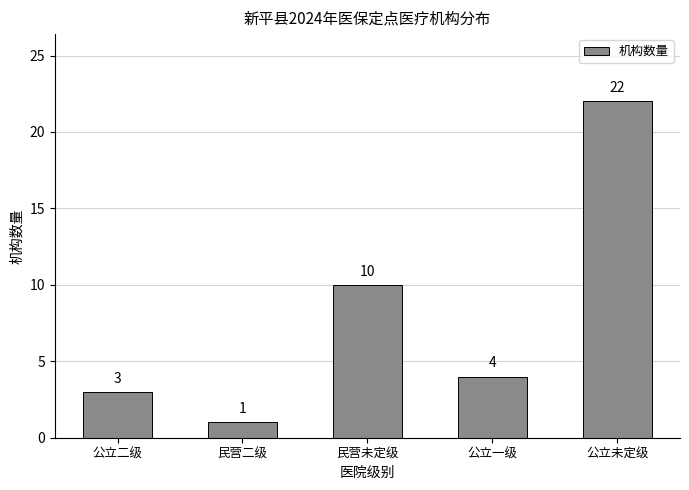

Reading right to left, extract all data points from this chart.

22	4	10	1	3